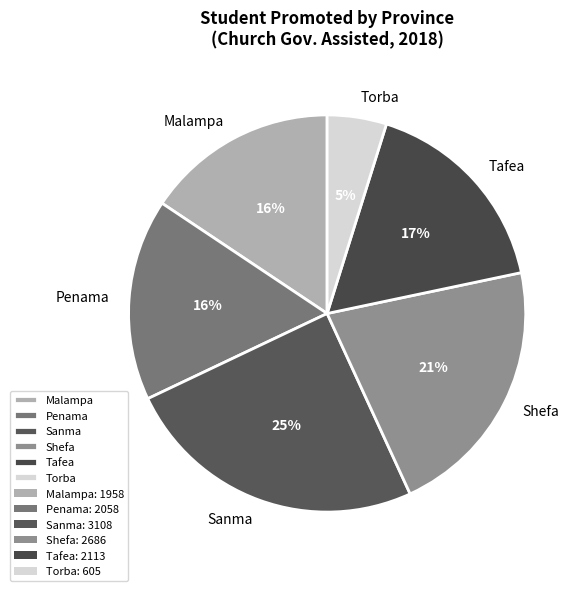

Which has a higher value, Torba or Malampa?

Malampa